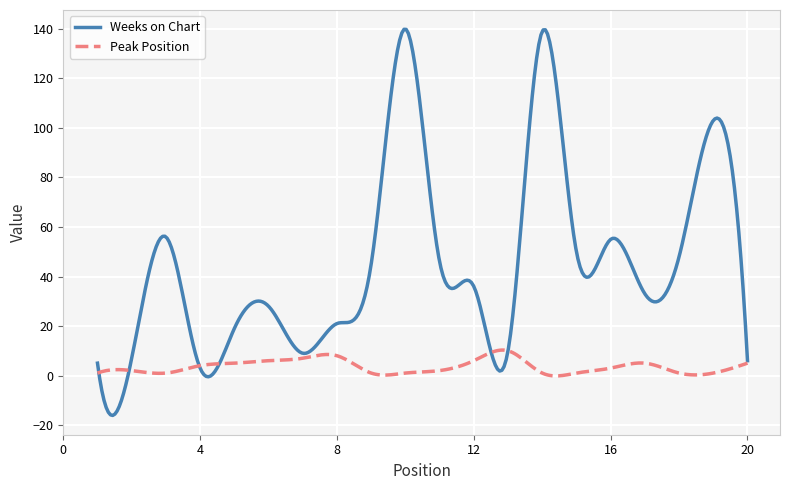

What is the lowest value of the Weeks on Chart series?

-16.1